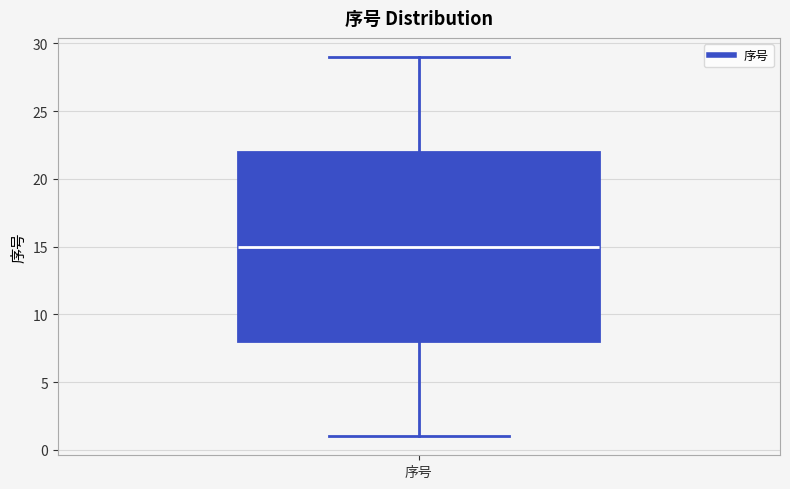

Read this box plot against the y-axis: the position of the median line, the range covered by the box, and the ends of both whiskers. The values are not printed on the chart, so give them approximately, as read against the axis.

median 15, box 8 to 22, whiskers 1 to 29